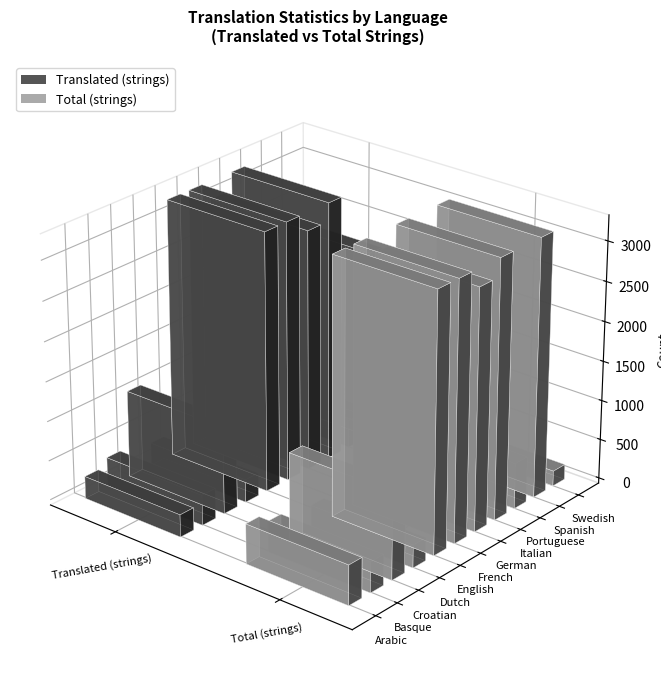

How many positive values does the translated series have?

10